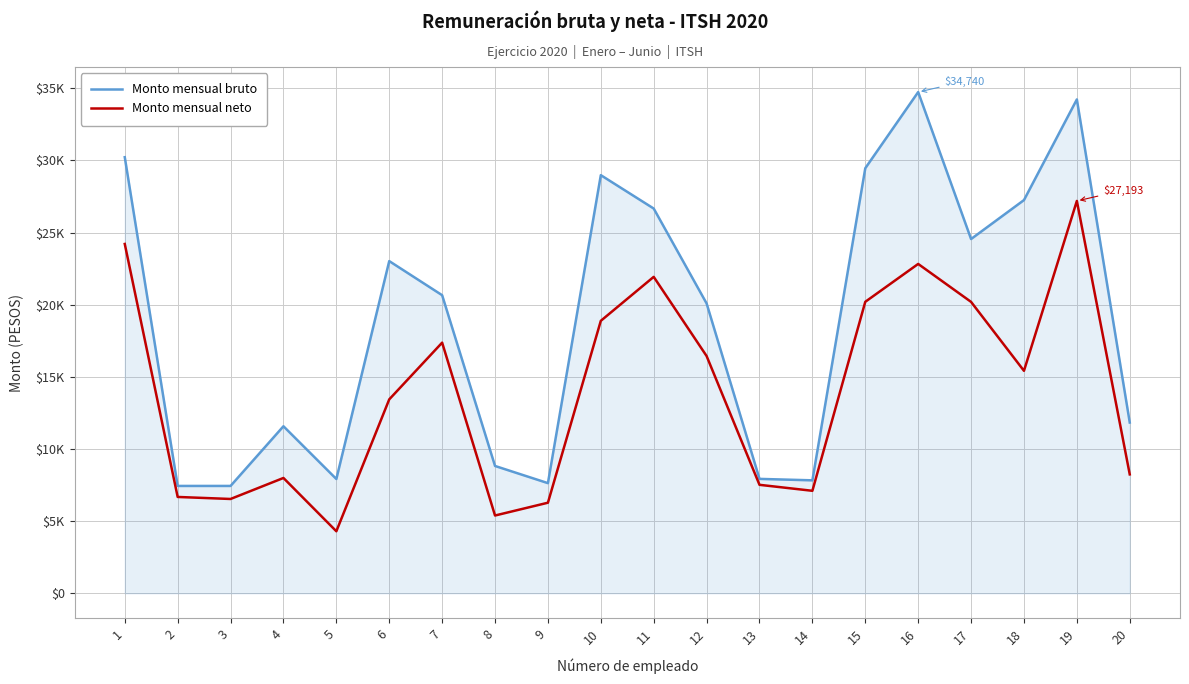

Does the chart have visible grid lines?

Yes